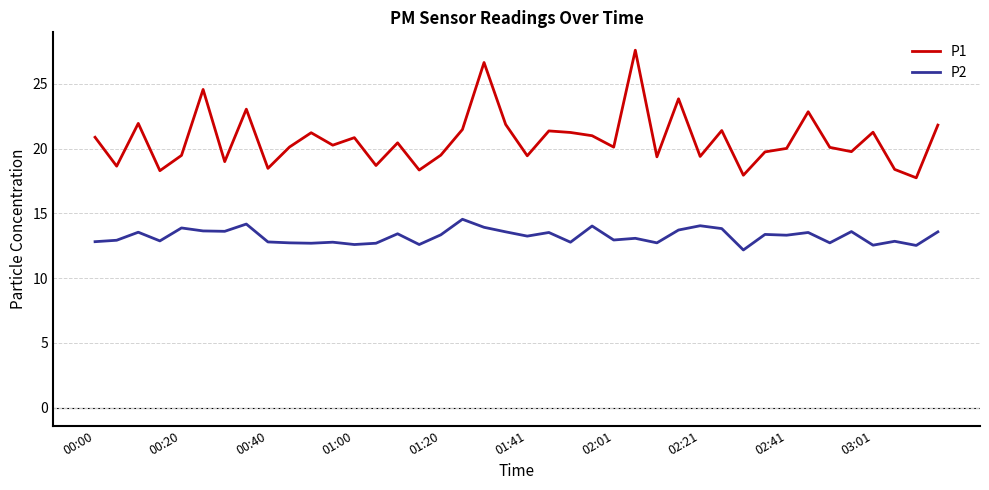

Which series has the largest range (max minus min)?

P1